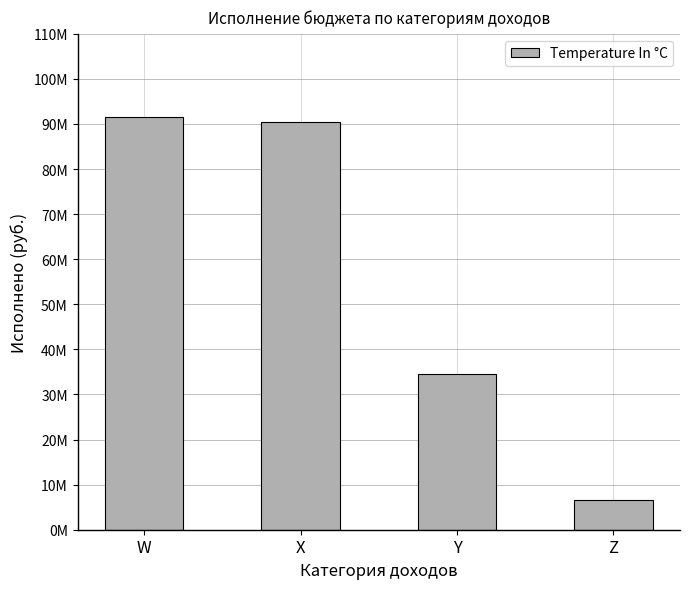

What is the approximate value at X?

90382236.5